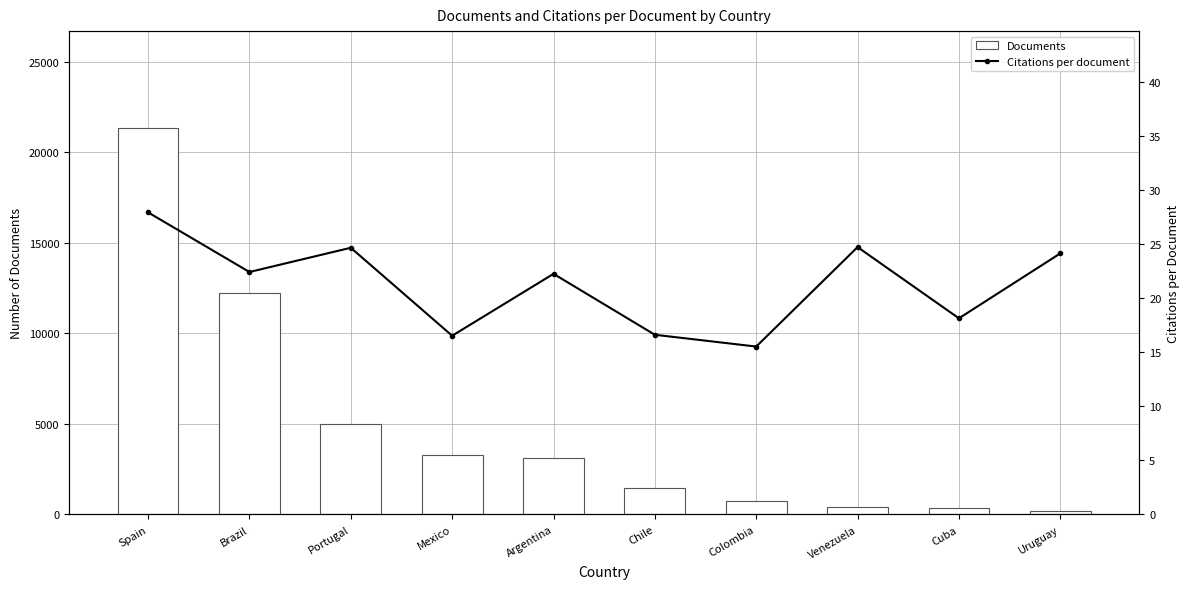

What is the maximum value for Citations per document?

27.9